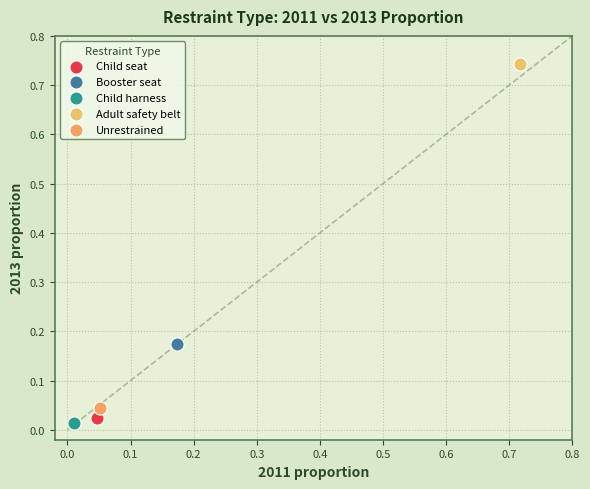

Which series reaches the maximum Y coordinate?

Adult safety belt